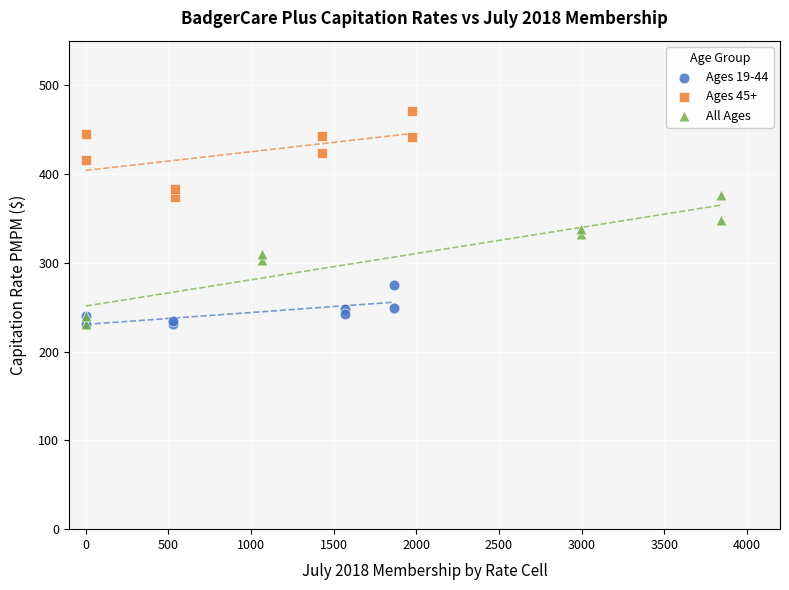

Which series has the widest spread of Y values?

All Ages